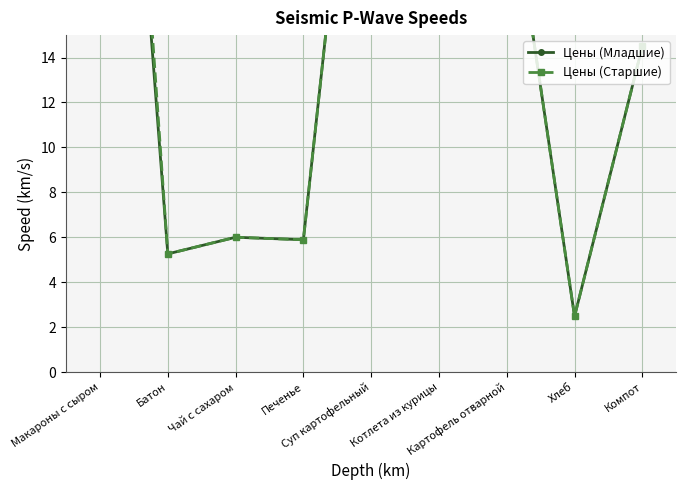

At how many categories does at least one series exceed 13?

5